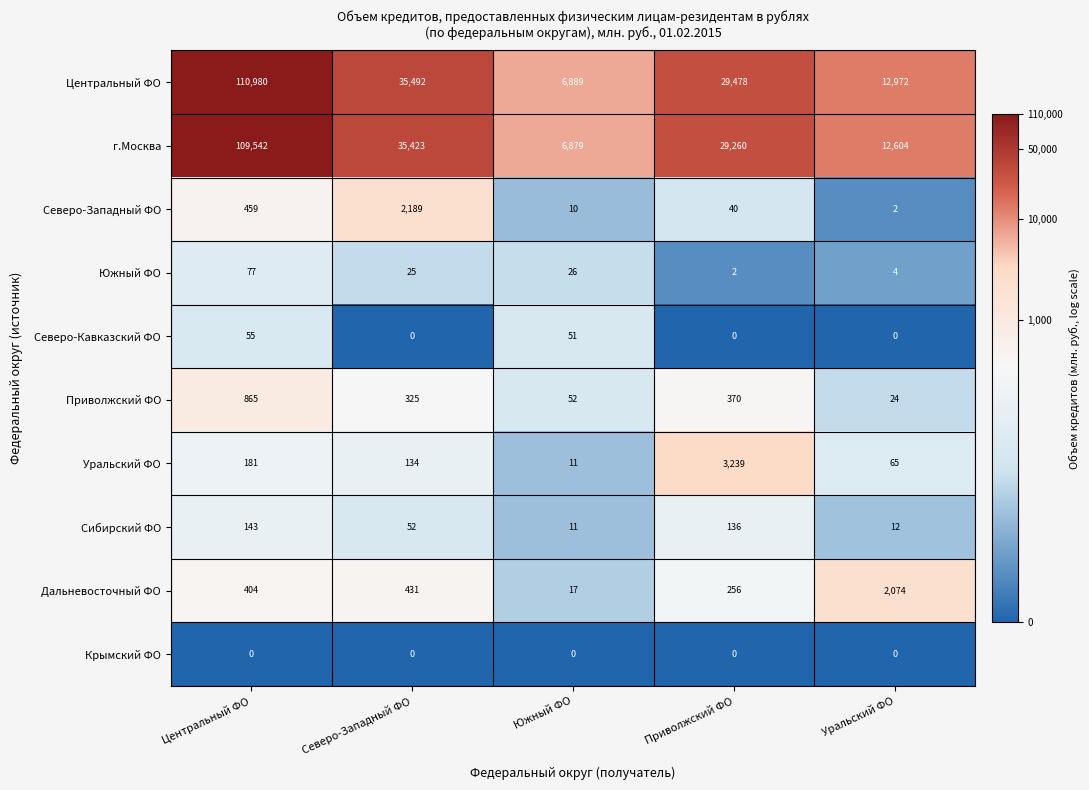

At which category does the chart reach its peak across all series?

Центральный ФО